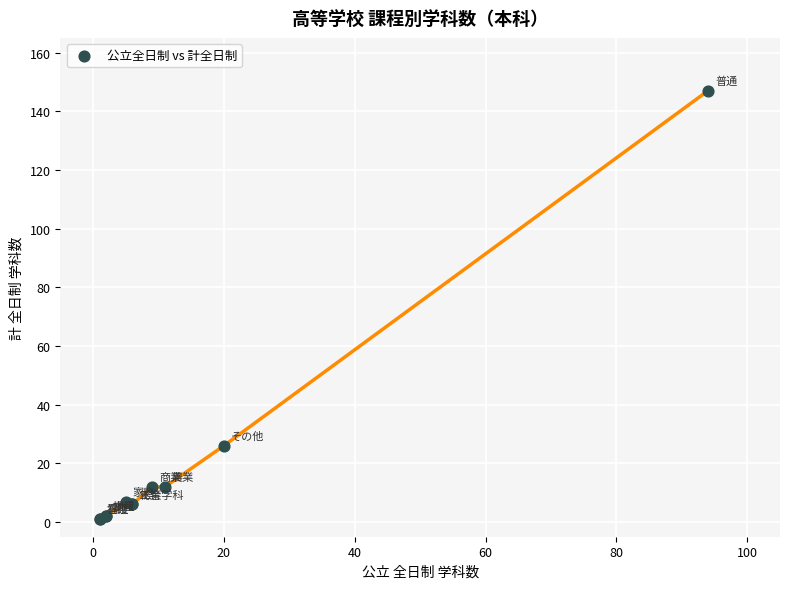

What Y value in the scatter plot is closest to 74?

26